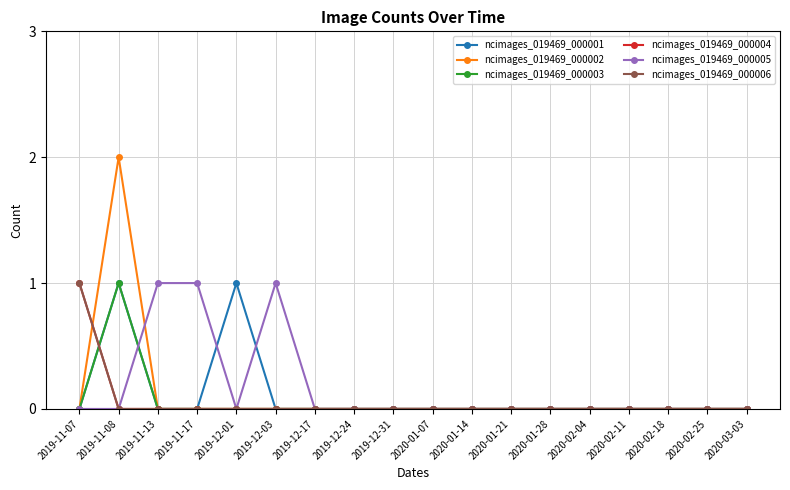

Is the value of ncimages_019469_000001 at 2019-12-24 greater than the value of ncimages_019469_000003 at 2020-02-04?

No